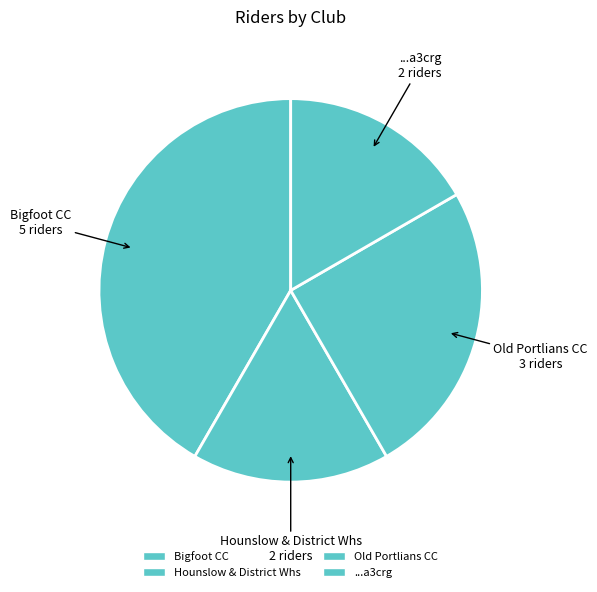

What percentage is the Bigfoot CC slice, to the nearest percent?

42%